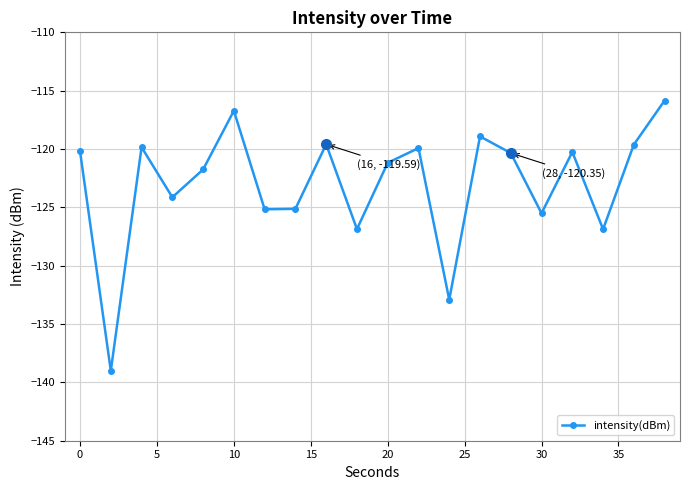

What is the greatest value displayed?

-115.8